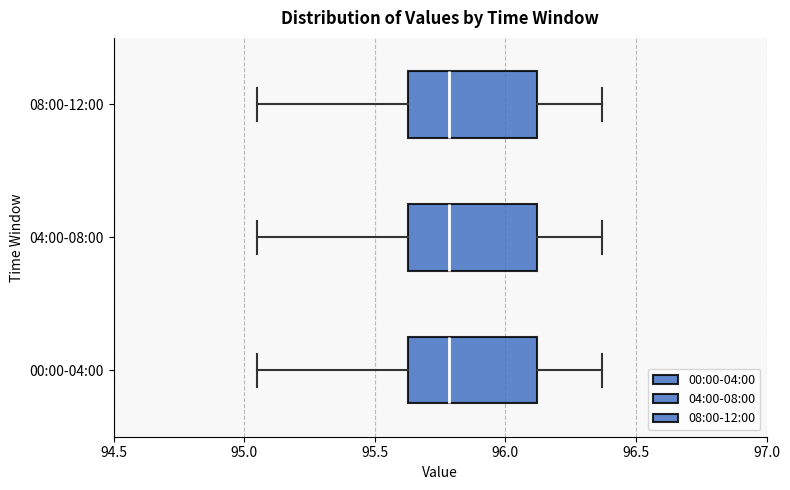

Reading bottom to top, read every box against the x-axis: the position of its median line, the range the box covers, and the ends of its whiskers. The values are not printed on the chart, so give them approximately, as read against the axis.

00:00-04:00: median 95.80, box 95.65 to 96.10, whiskers 95.05 to 96.35
04:00-08:00: median 95.80, box 95.65 to 96.10, whiskers 95.05 to 96.35
08:00-12:00: median 95.80, box 95.65 to 96.10, whiskers 95.05 to 96.35